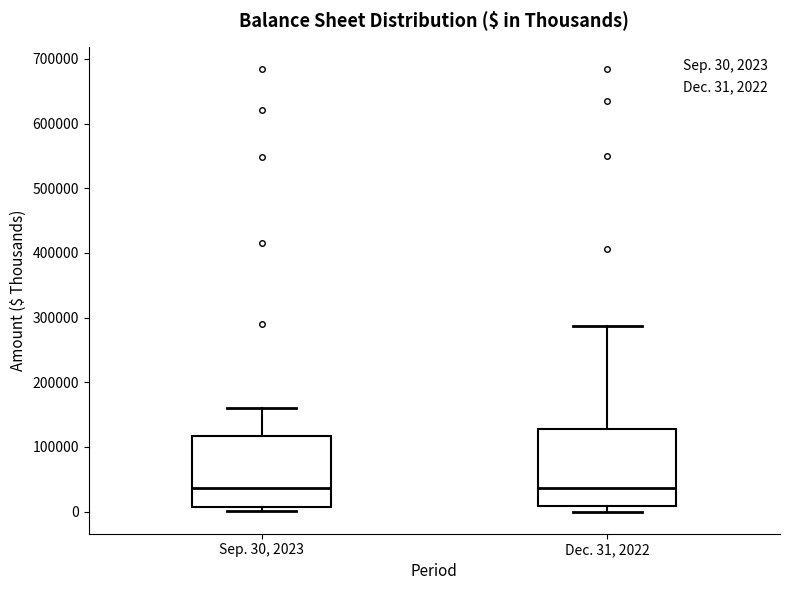

Reading left to right, read every box against the y-axis: the position of its median line, the range the box covers, and the ends of its whiskers. The values are not printed on the chart, so give them approximately, as read against the axis.

Sep. 30, 2023: median 40000, box 10000 to 120000, whiskers 0 to 160000
Dec. 31, 2022: median 40000, box 10000 to 130000, whiskers 0 to 290000